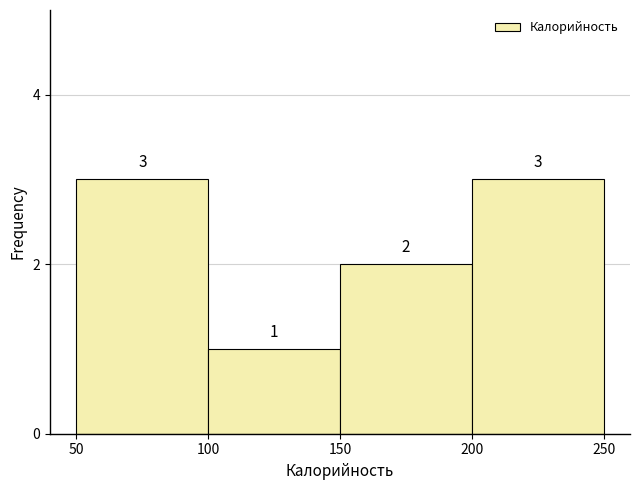

Reading left to right, transcribe this chart: for each bar, give the range it covers on the x-axis and its height.

50 to 100: 3
100 to 150: 1
150 to 200: 2
200 to 250: 3